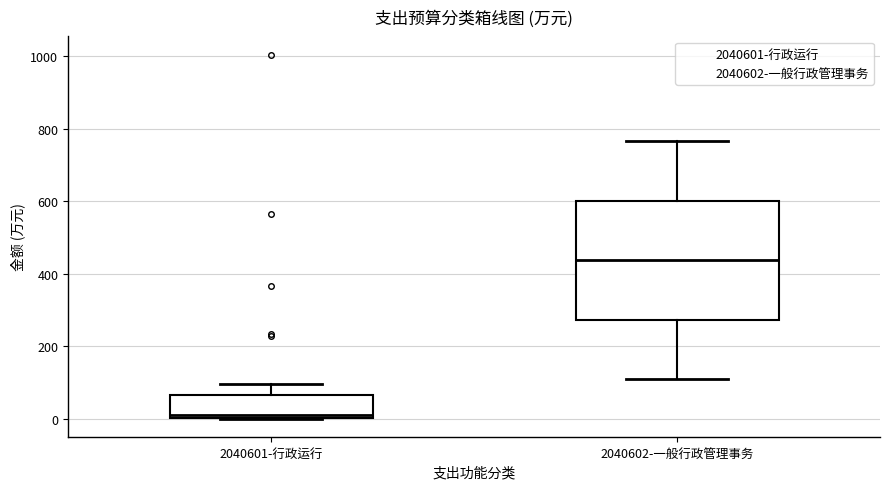

Where does the upper whisker of the box for 2040601-行政运行 end on the y-axis? The values are not printed on the chart, so give them approximately, as read against the axis.

100